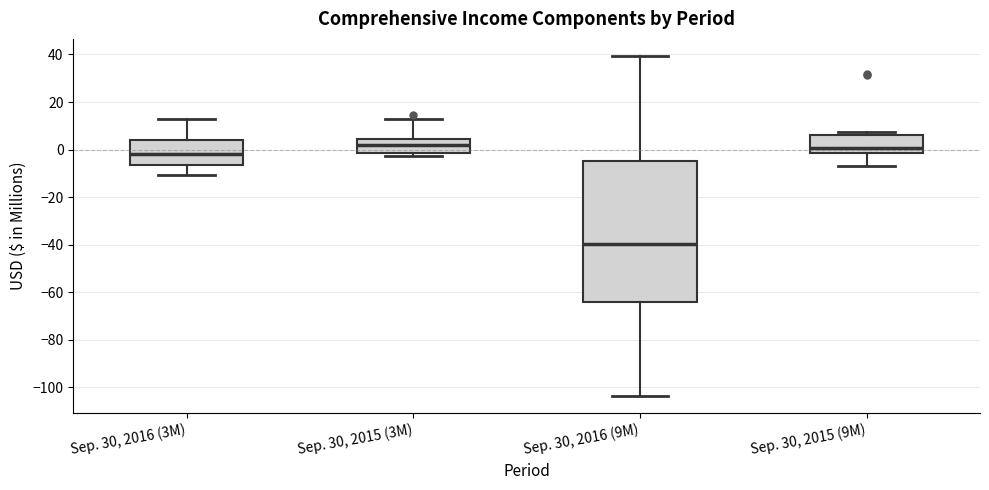

Which box is the tallest, from its lower edge to its upper edge?

Sep. 30, 2016 (9M)